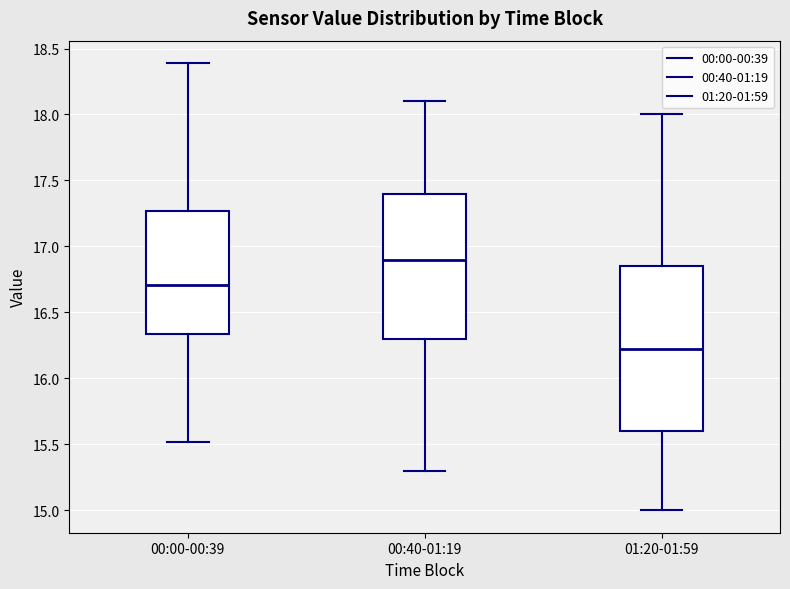

Which box's median line is the lowest?

01:20-01:59